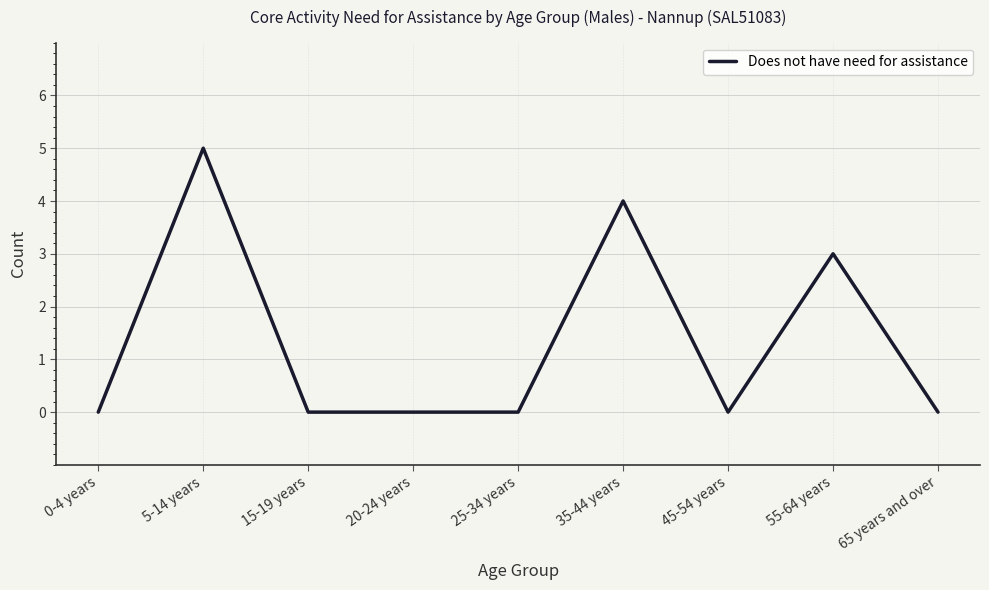

What is the greatest value displayed?

5